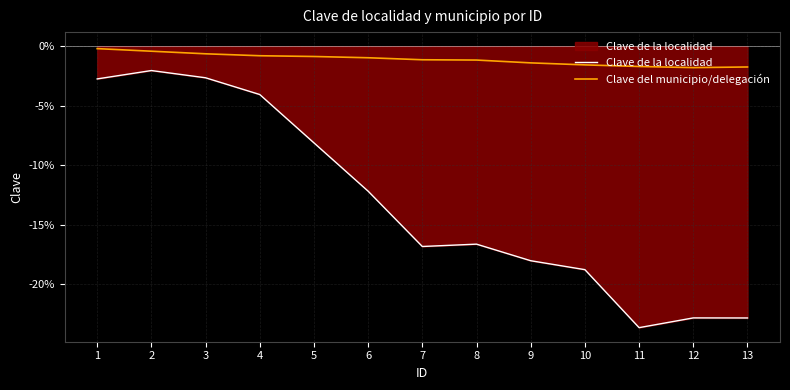

Which series has the largest total across all categories?

Clave del municipio/delegación